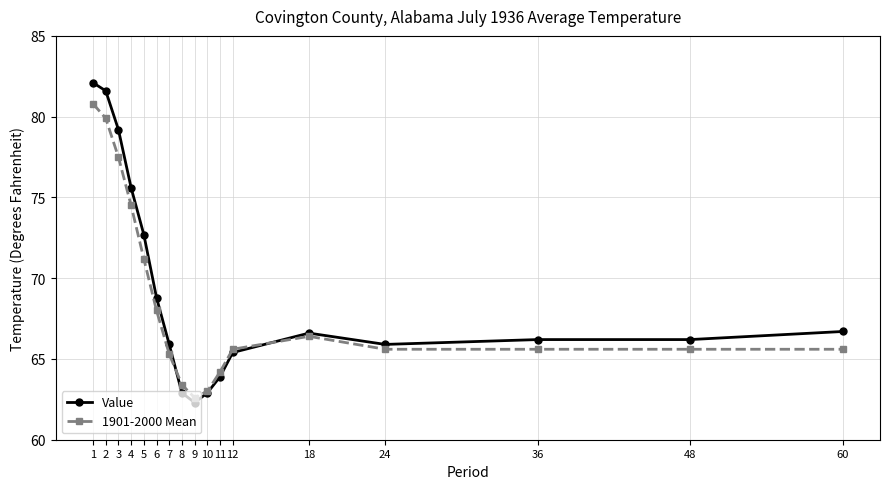

The value of 1901-2000 Mean at 10 is 63.0. True or false?

True